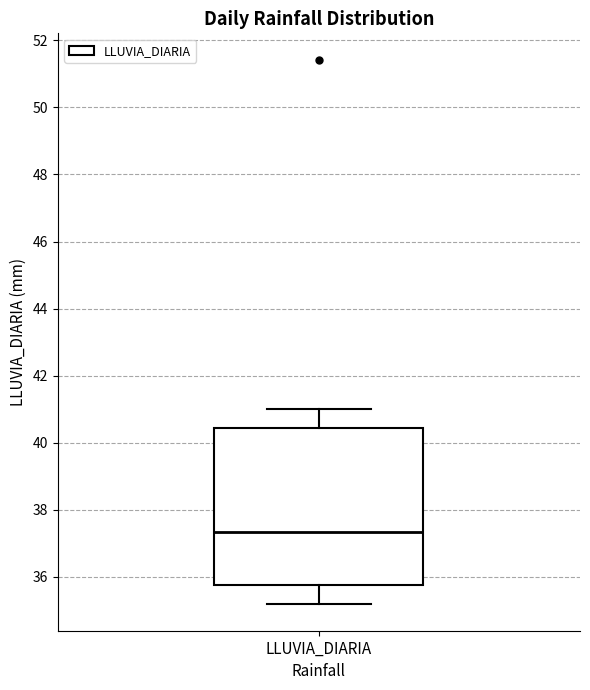

Read this box plot against the y-axis: the position of the median line, the range covered by the box, and the ends of both whiskers. The values are not printed on the chart, so give them approximately, as read against the axis.

median 37.4, box 35.8 to 40.4, whiskers 35.2 to 41.0